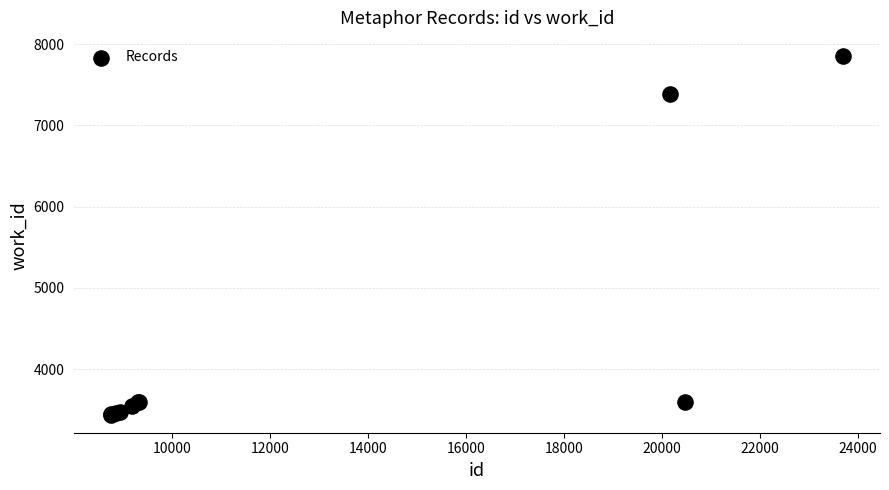

What Y value in the scatter plot is closest to 5646?

7390